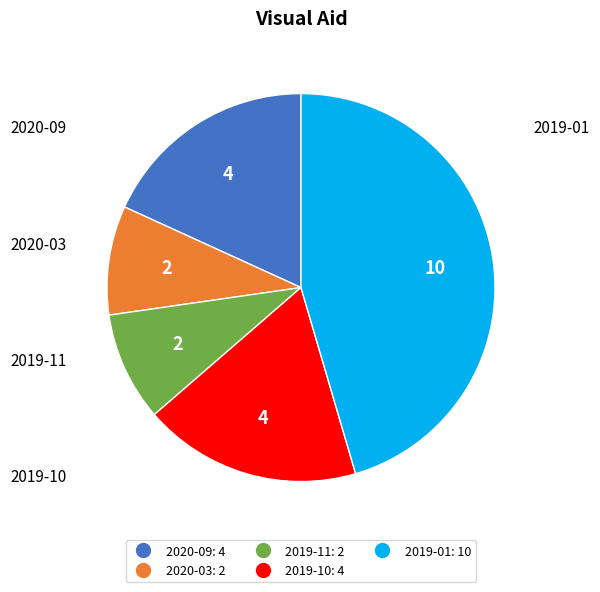

Do 2019-01 and 2019-11 together represent more than half of the pie?

Yes